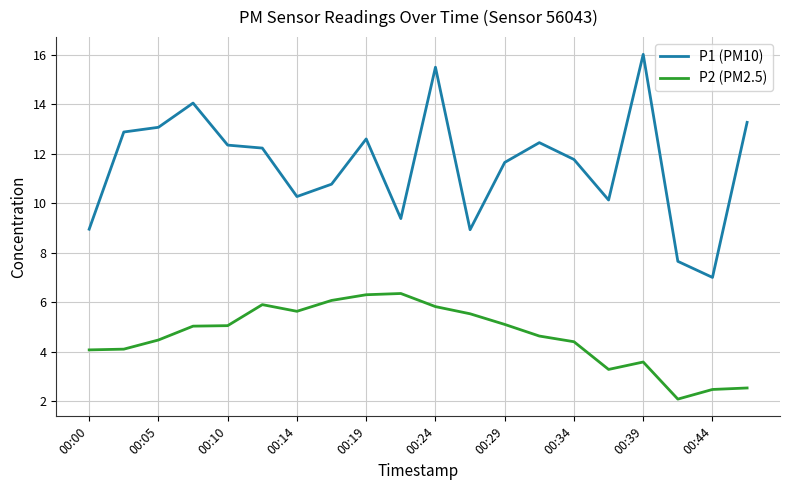

Which series has the largest range (max minus min)?

P1 (PM10)